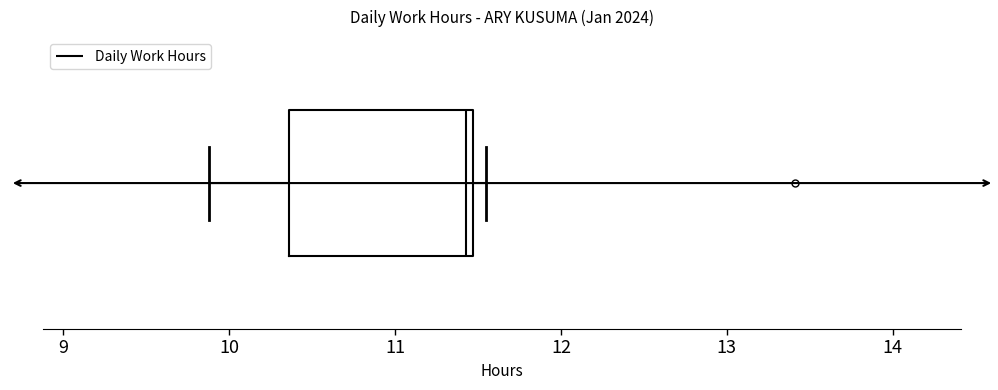

Read this box plot against the x-axis: the position of the median line, the range covered by the box, and the ends of both whiskers. The values are not printed on the chart, so give them approximately, as read against the axis.

median 11.4, box 10.4 to 11.5, whiskers 9.9 to 11.6